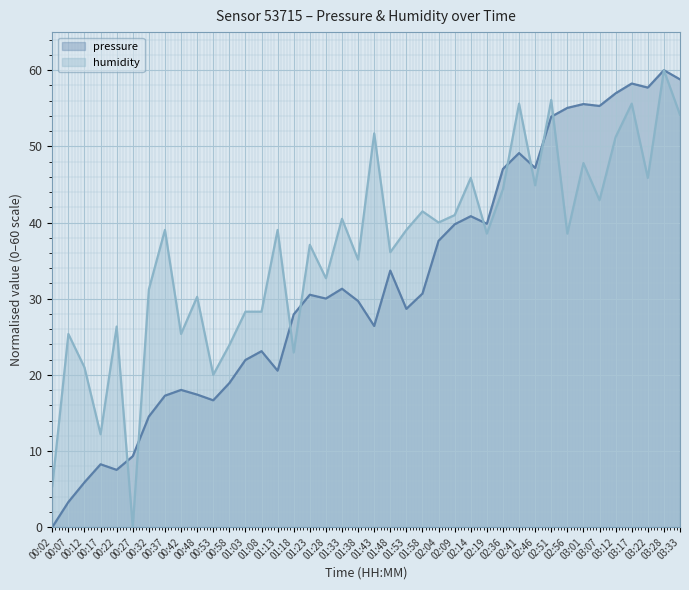

Between 00:32 and 03:17, which series saw the biggest shift?

pressure